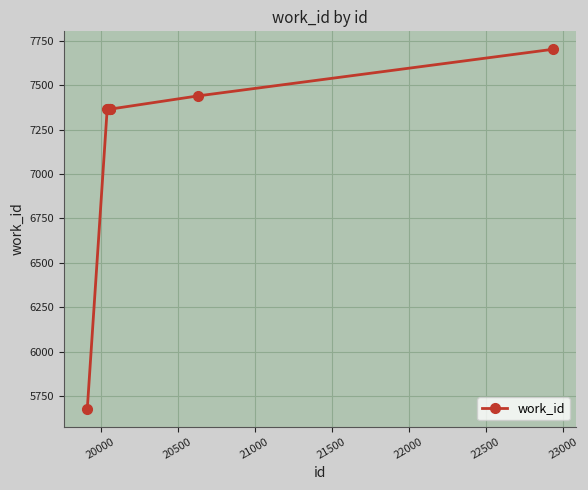

What is the minimum value shown in the chart?

5681